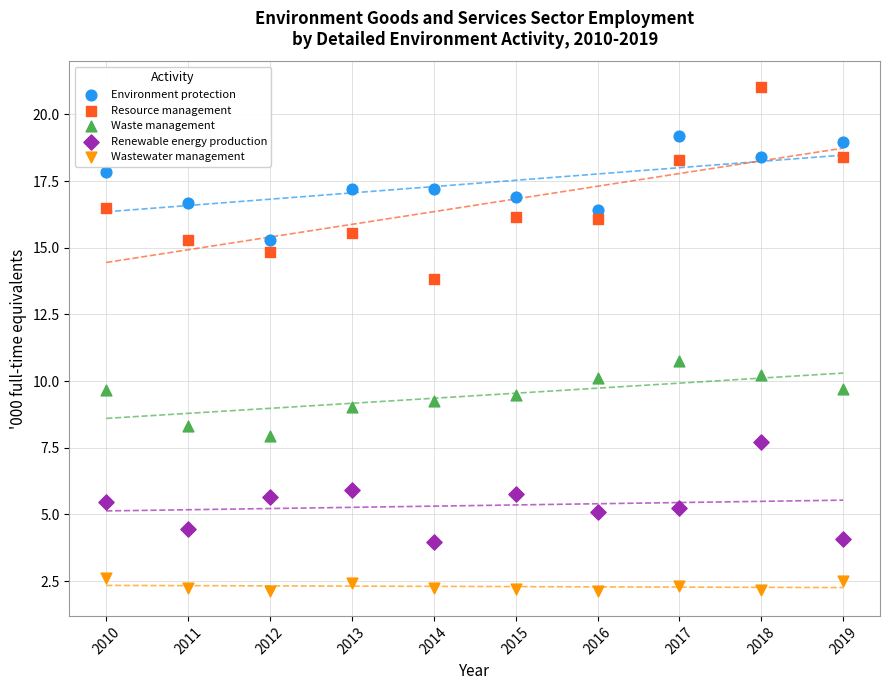

Which series contains the lowest Y value?

Wastewater management